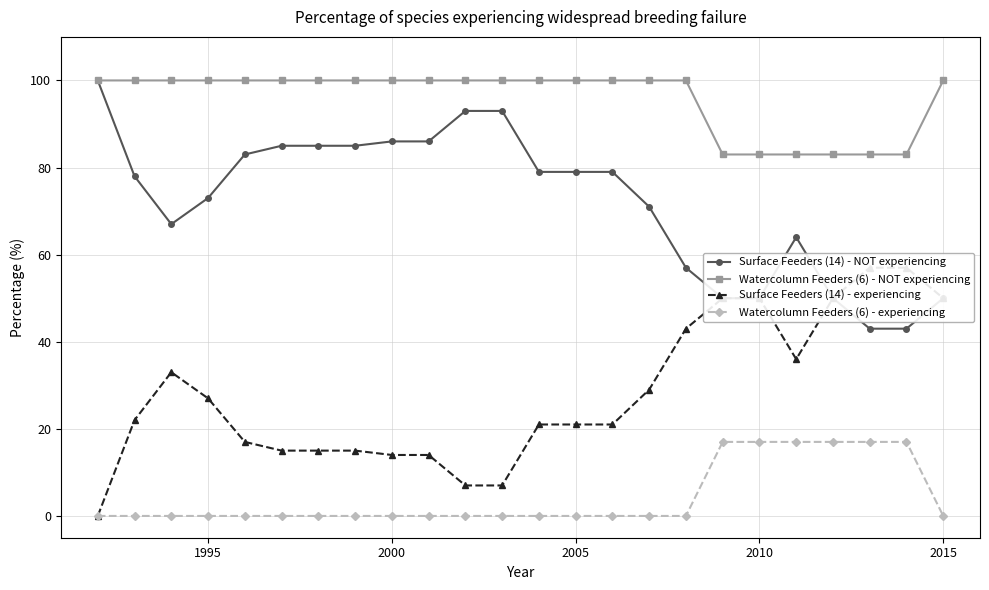

Is it true that Surface Feeders (14) - NOT experiencing equals 79 at 2005?

True